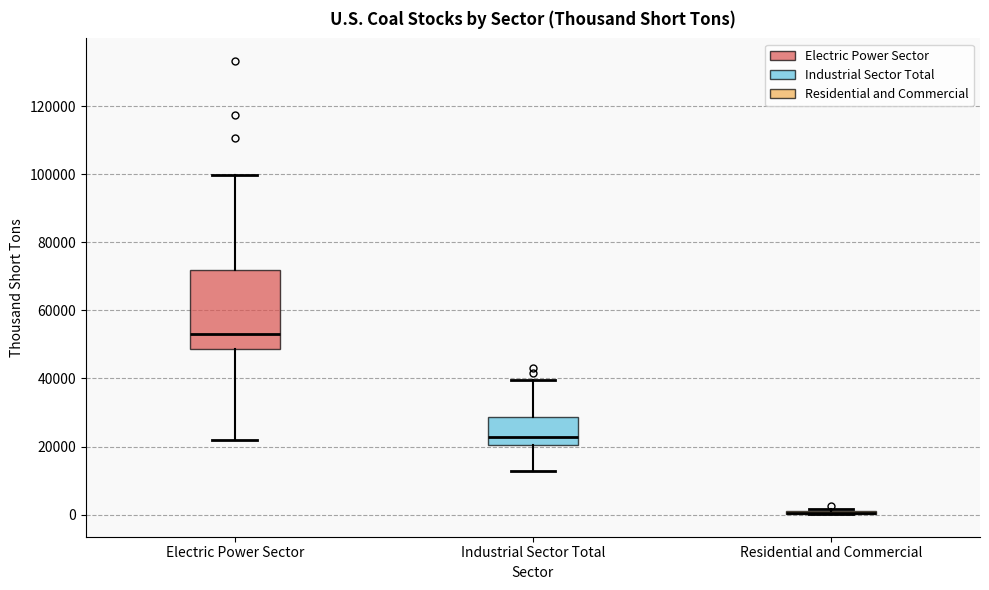

Comparing the boxes themselves (not the whiskers), which one is the tallest?

Electric Power Sector